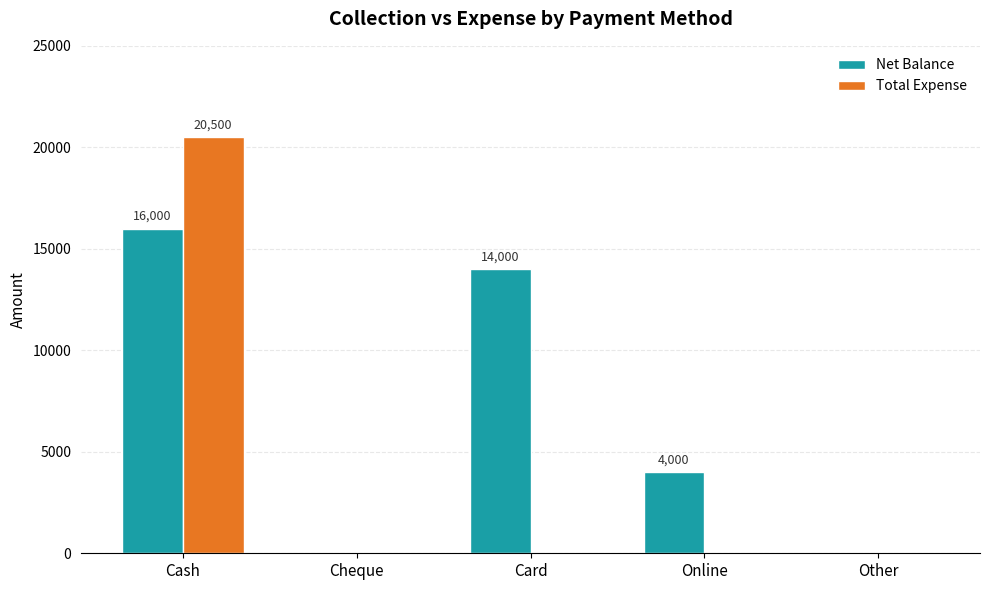

How many distinct data groups are displayed?

2